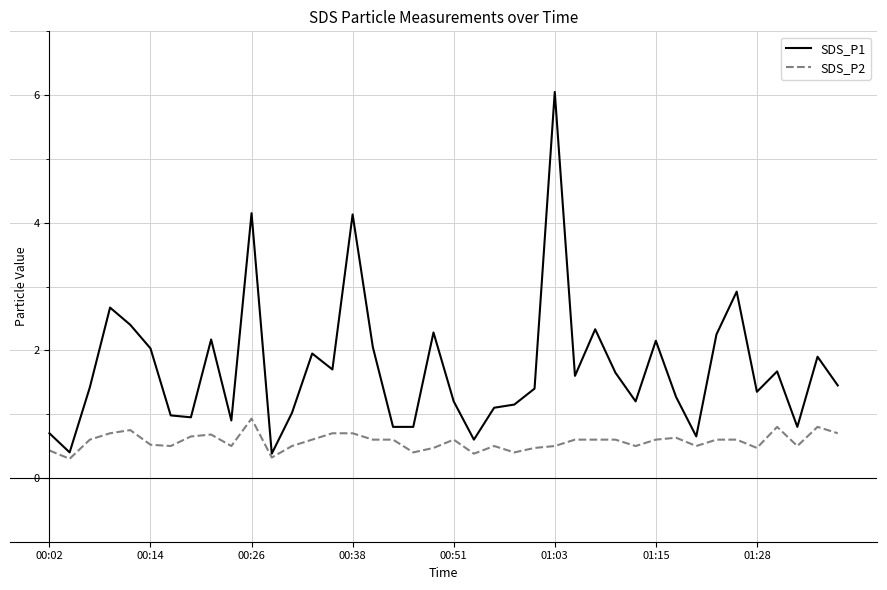

List the series in order of their overall mean, lowest first.

SDS_P2, SDS_P1